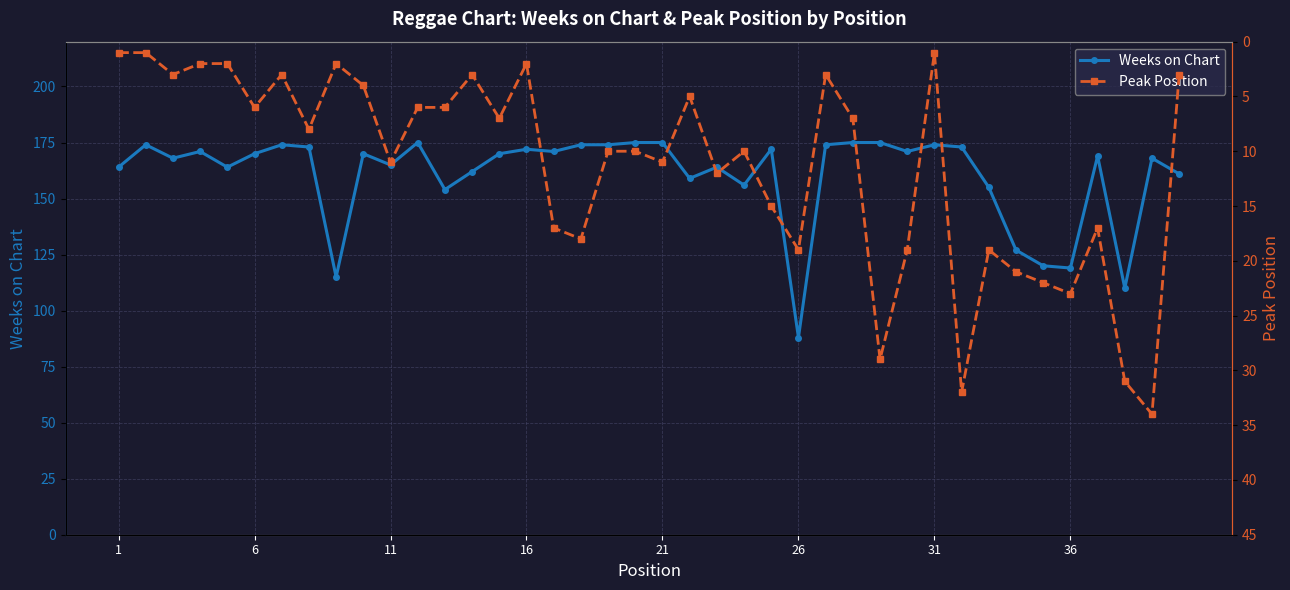

The value of Weeks on Chart at 6 is 303. True or false?

False